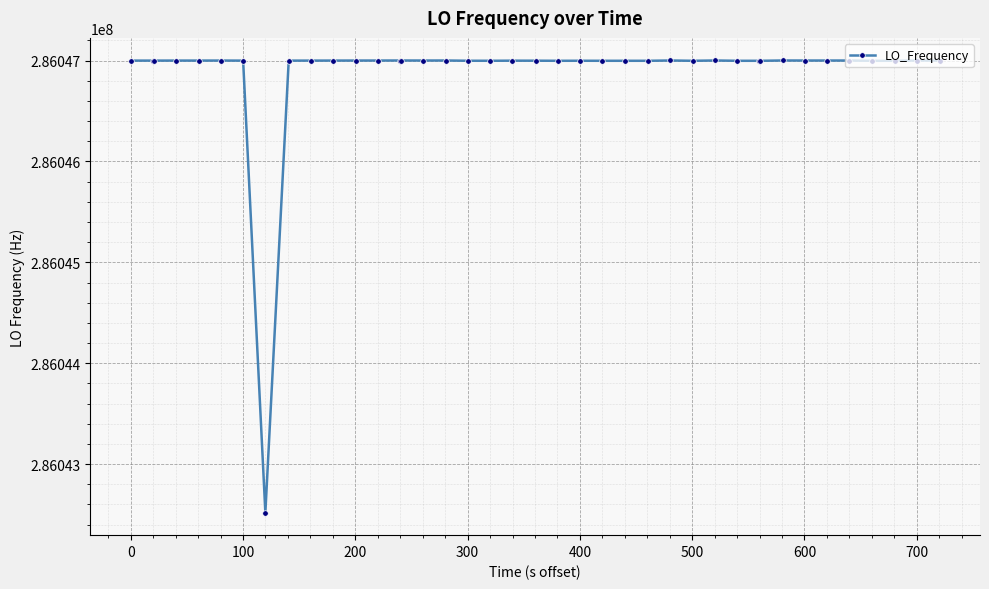

What is the difference between the second highest and minimum values?

4481.6